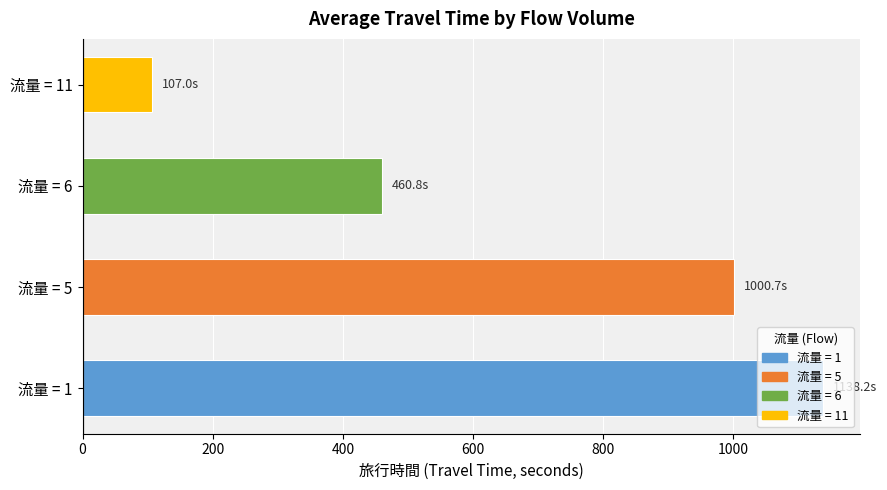

The value at 流量 = 5 is 331.9. True or false?

False